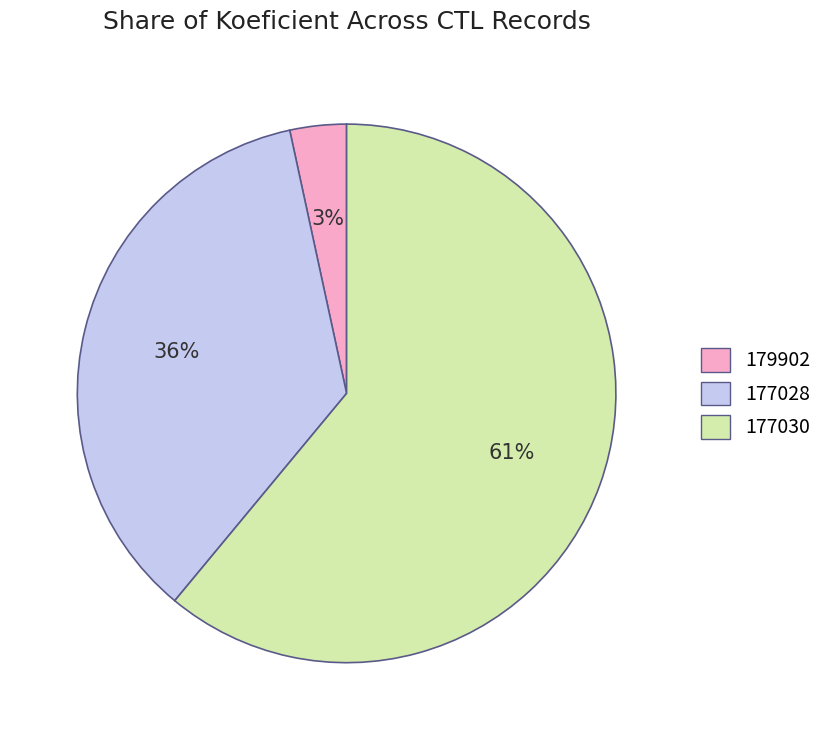

Which category accounts for the majority?

177030